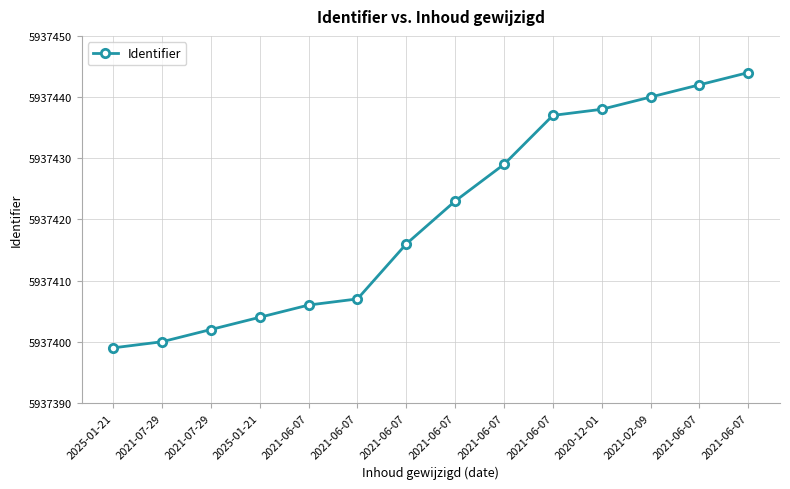

Is this an area chart (filled region under the line)?

No